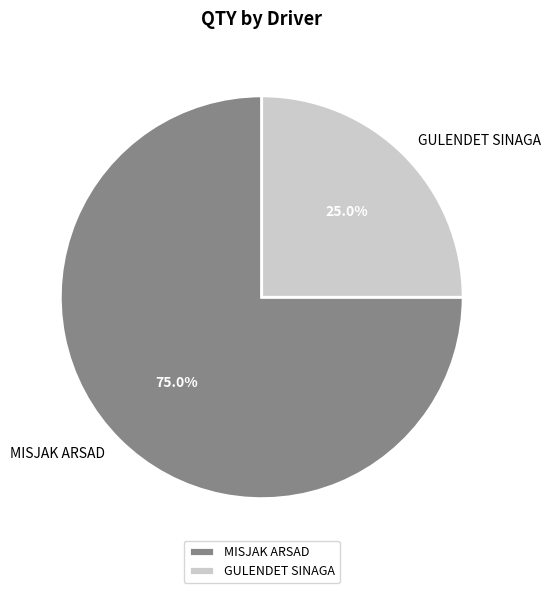

Rank the categories by value from lowest to highest.

GULENDET SINAGA, MISJAK ARSAD